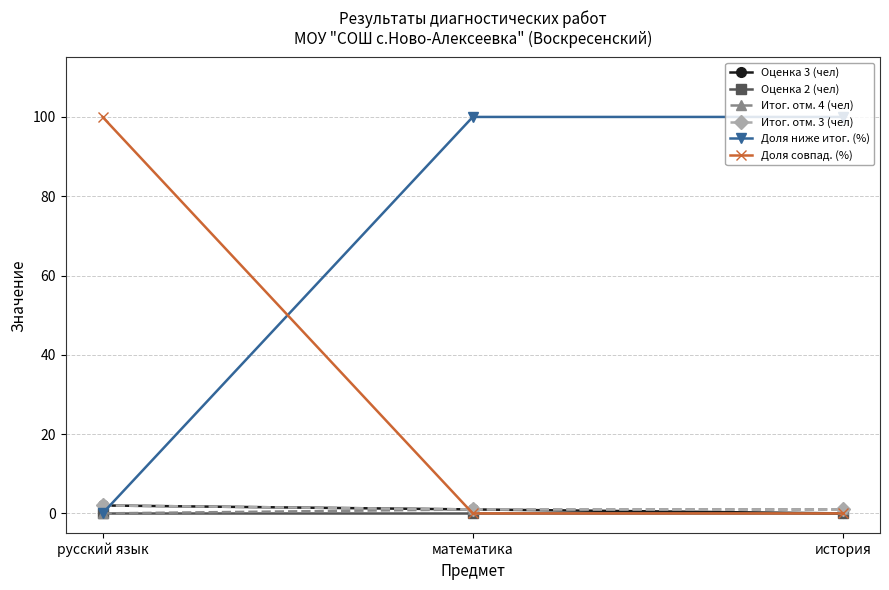

Is it true that Доля совпад. (%) equals 0 at математика?

True